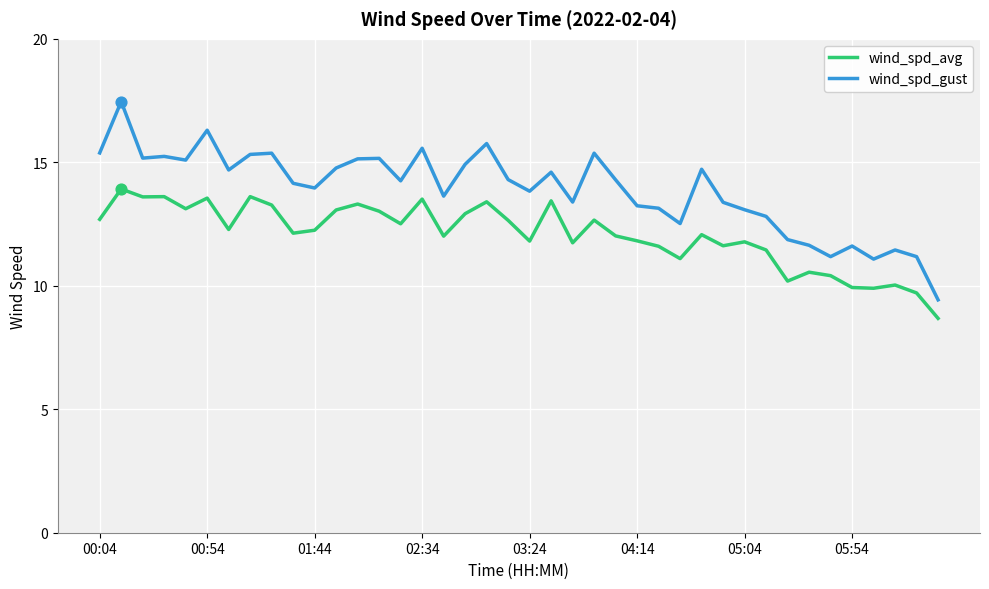

Which series has the widest spread of values?

wind_spd_gust